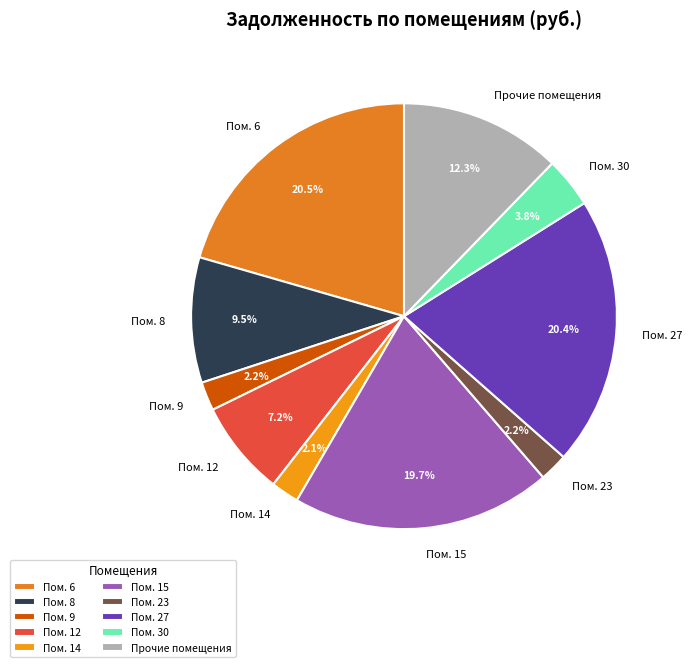

How many segments does this pie chart have?

10